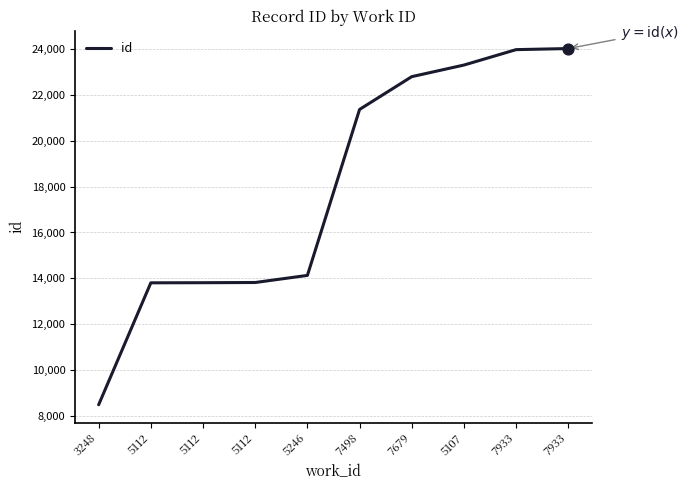

What is the ratio of the value at 3248 to the value at 5112?

0.6